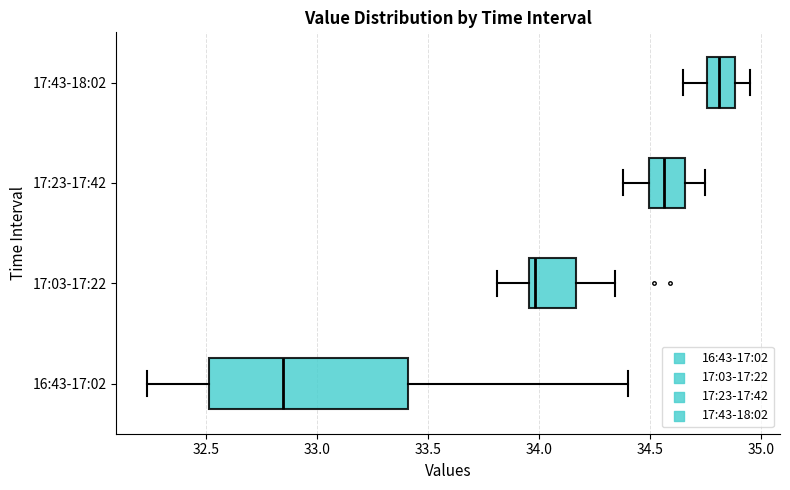

Reading bottom to top, read every box against the x-axis: the position of its median line, the range the box covers, and the ends of its whiskers. The values are not printed on the chart, so give them approximately, as read against the axis.

16:43-17:02: median 32.85, box 32.50 to 33.40, whiskers 32.25 to 34.40
17:03-17:22: median 34.00, box 33.95 to 34.15, whiskers 33.80 to 34.35
17:23-17:42: median 34.55, box 34.50 to 34.65, whiskers 34.40 to 34.75
17:43-18:02: median 34.80, box 34.75 to 34.90, whiskers 34.65 to 34.95